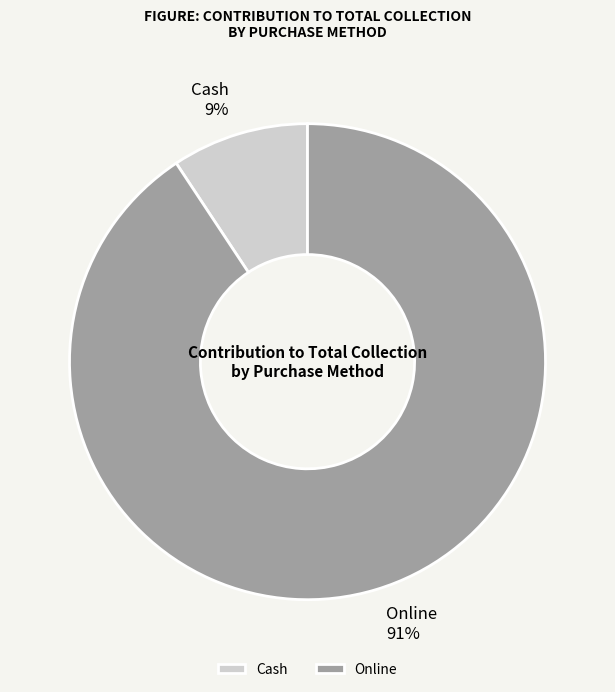

Which slice represents more than half of the pie?

Online